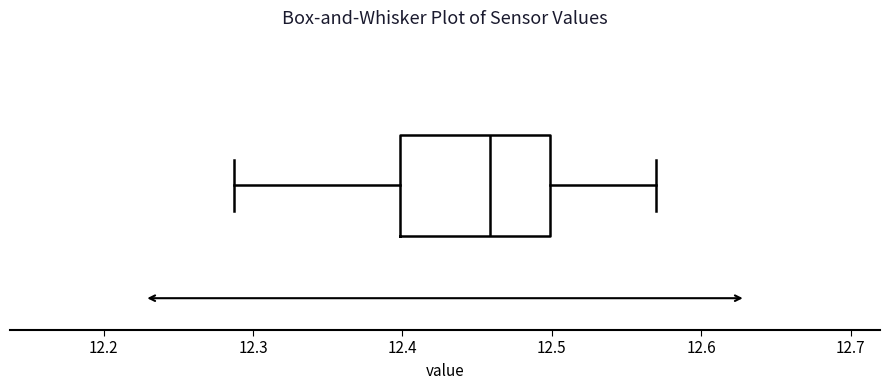

Where is the right edge of the box on the x-axis? The values are not printed on the chart, so give them approximately, as read against the axis.

12.50